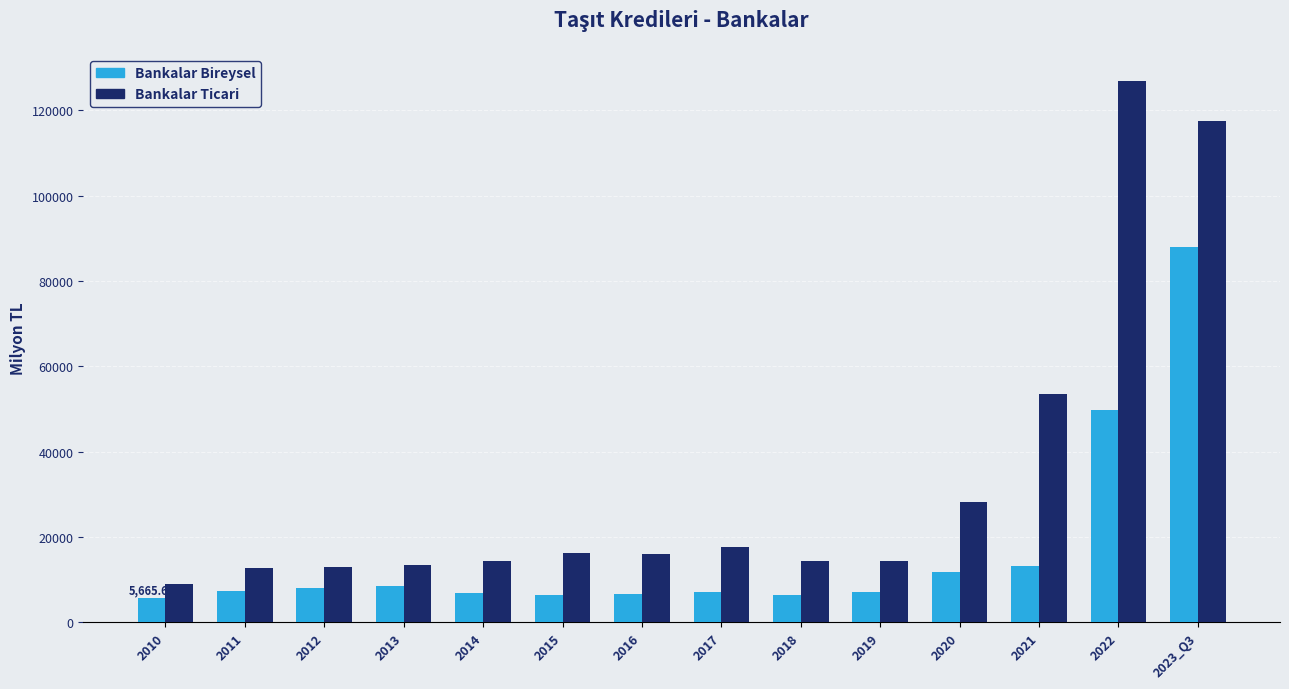

What is the approximate value of Bankalar Ticari at 2014?

14412.8